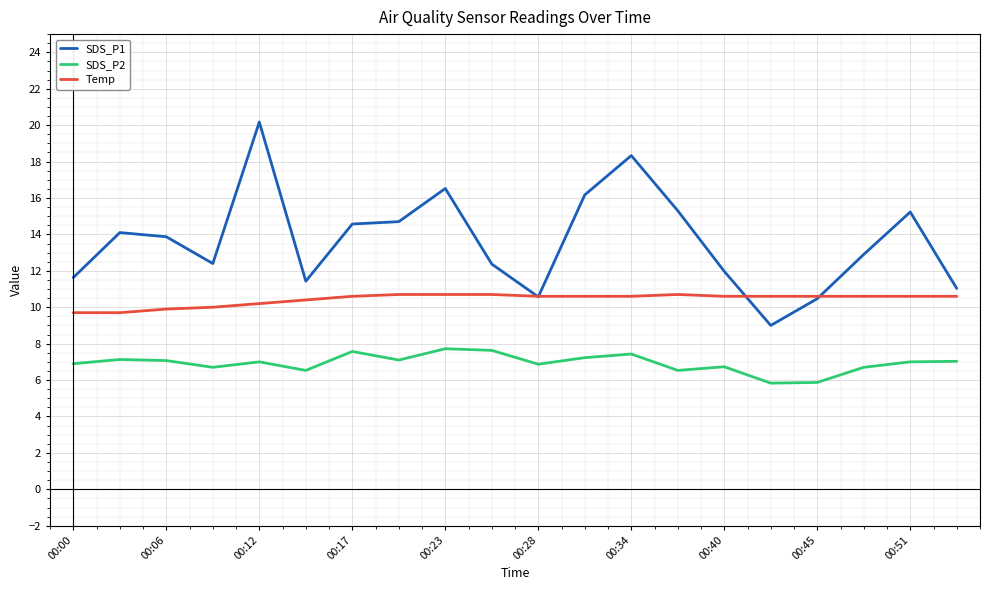

What is the lowest value of the SDS_P2 series?

5.8